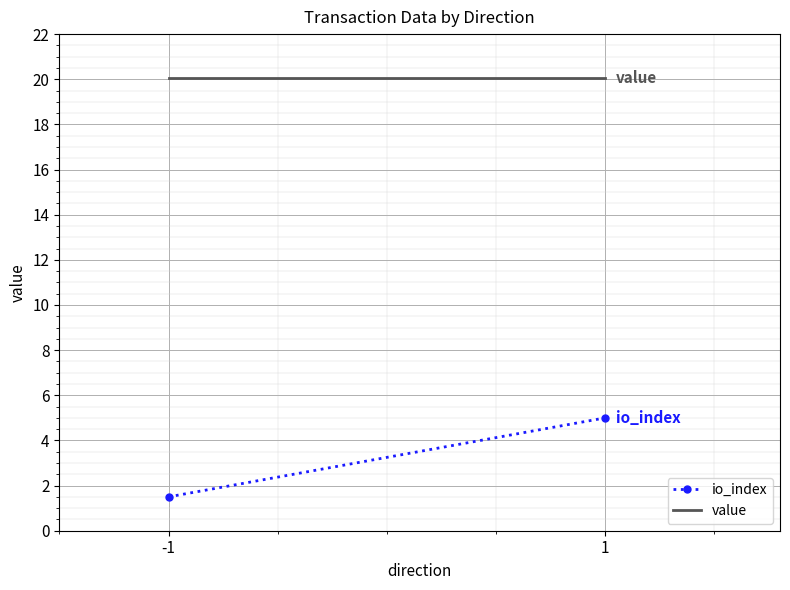

Read the value value at -1.

20.1